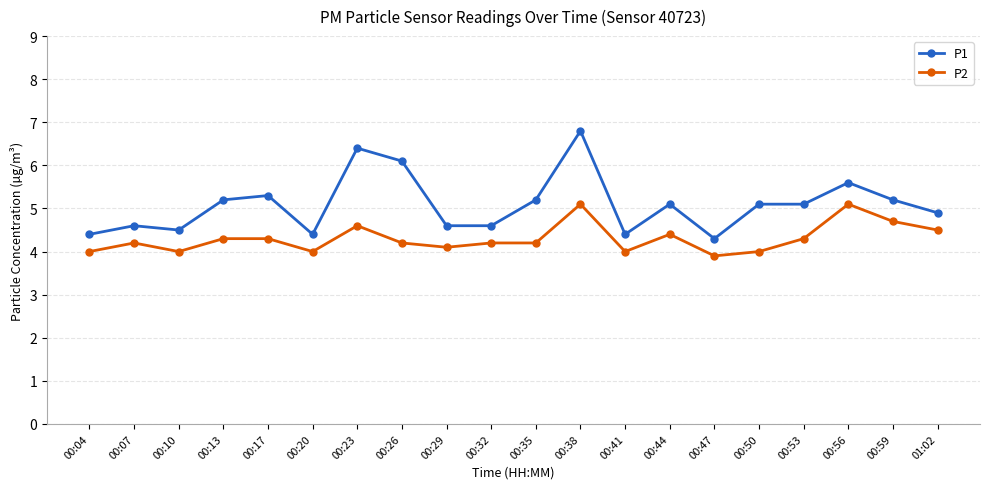

What position from the left is 00:26?

8